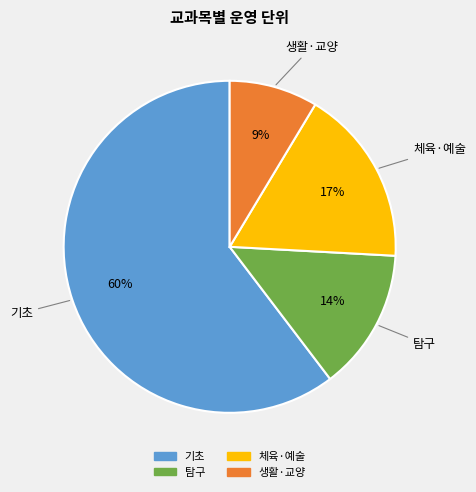

Is there any slice that represents more than half of the pie?

Yes